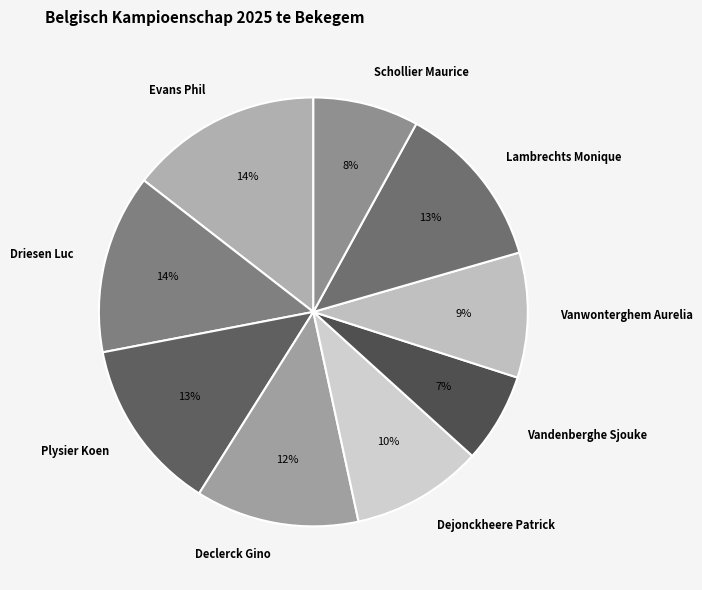

Approximately how many times larger is the value at Dejonckheere Patrick compared to Evans Phil?

0.7